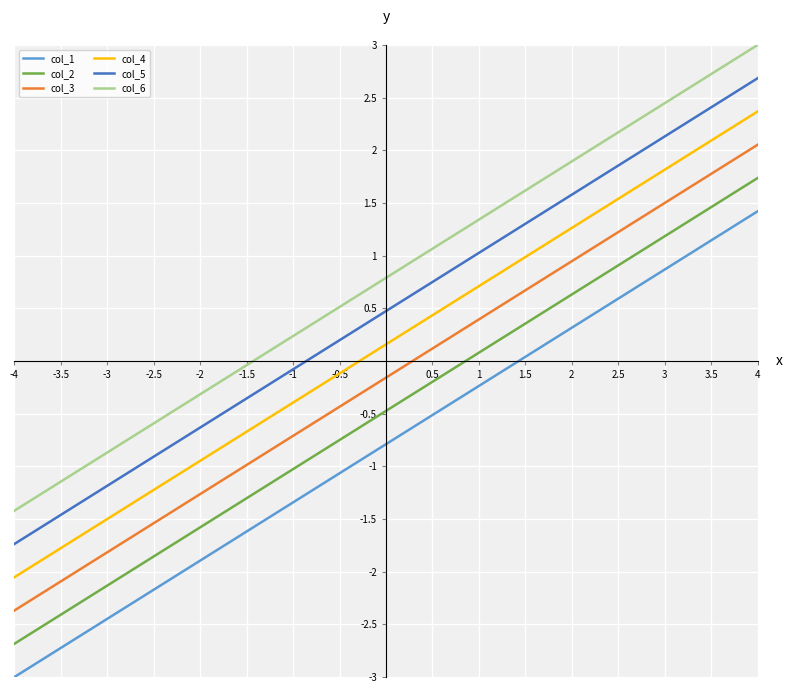

True or false: col_6 and col_2 cross at least once.

False